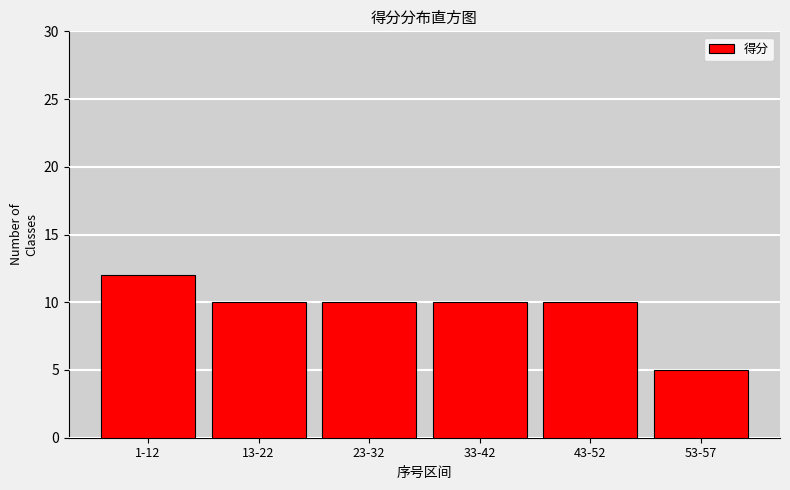

Reading left to right, transcribe all the data shown in this chart.

12	10	10	10	10	5